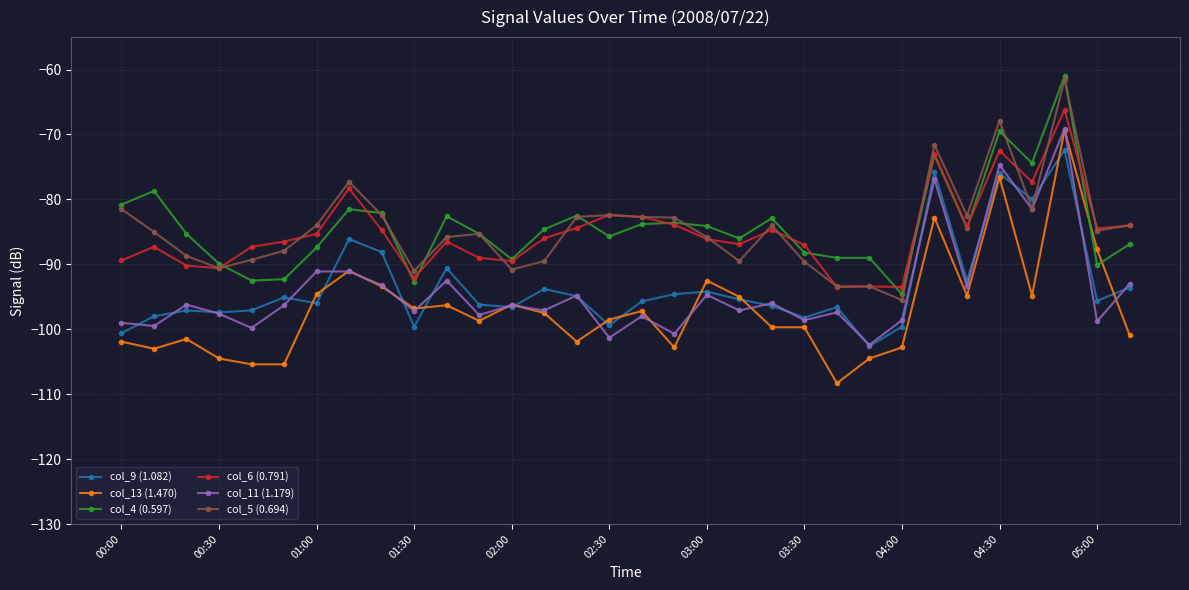

What is the value of the col_4 (0.597) point at the 19th from the left?

-84.1